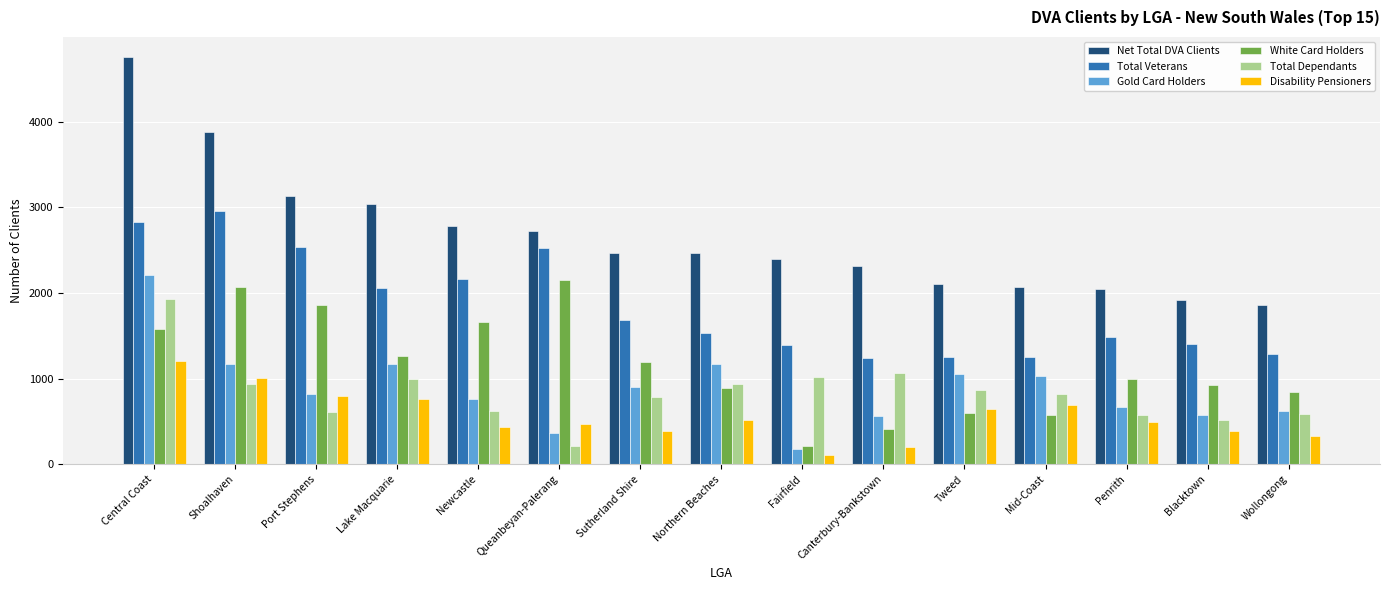

What is the label of the 11th bar from the right?

Newcastle